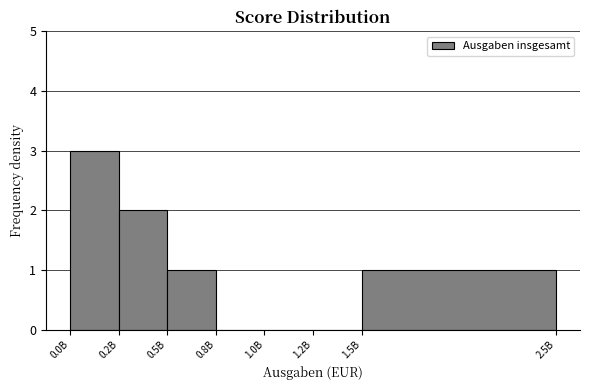

Reading right to left, transcribe all the data shown in this chart.

1.5B=1	1.2B=0	1.0B=0	0.8B=0	0.5B=1	0.2B=2	0.0B=3